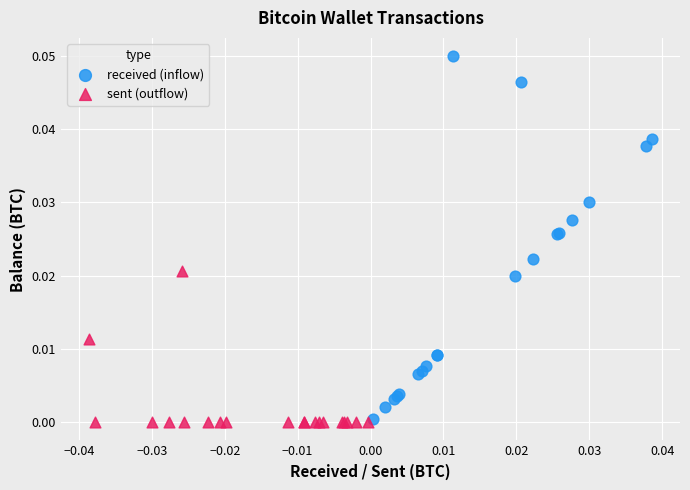

Which series has the widest spread of Y values?

received (inflow)